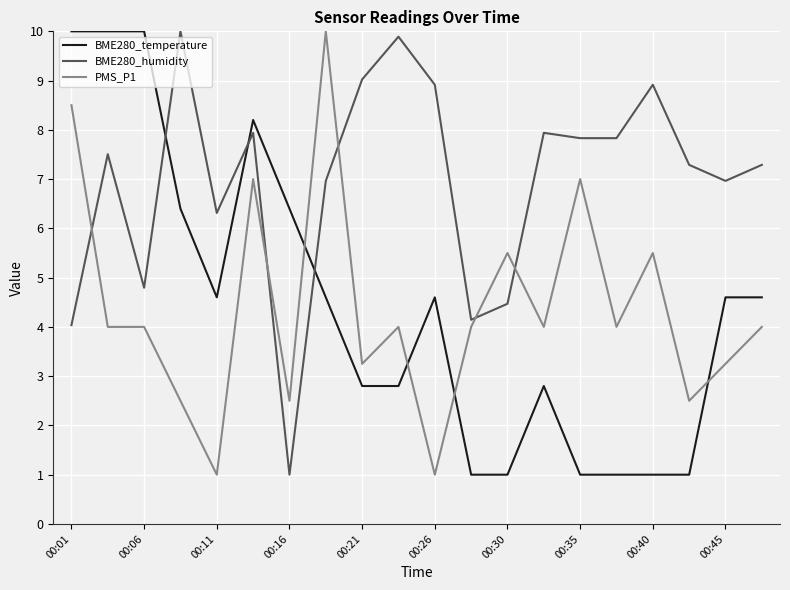

Which series has the largest total across all categories?

BME280_humidity